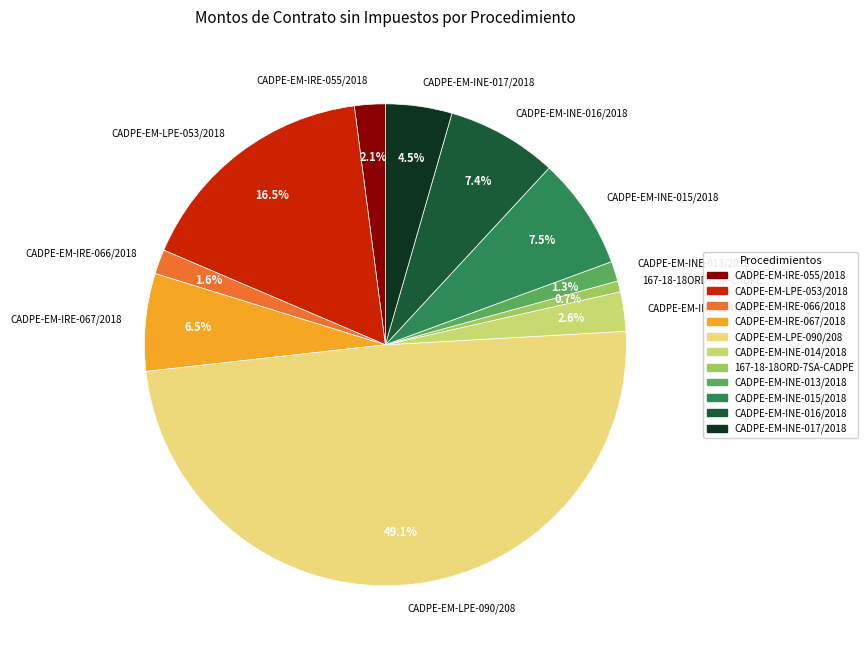

To the nearest percent, what is the difference between the largest and smallest slice percentages?

48%